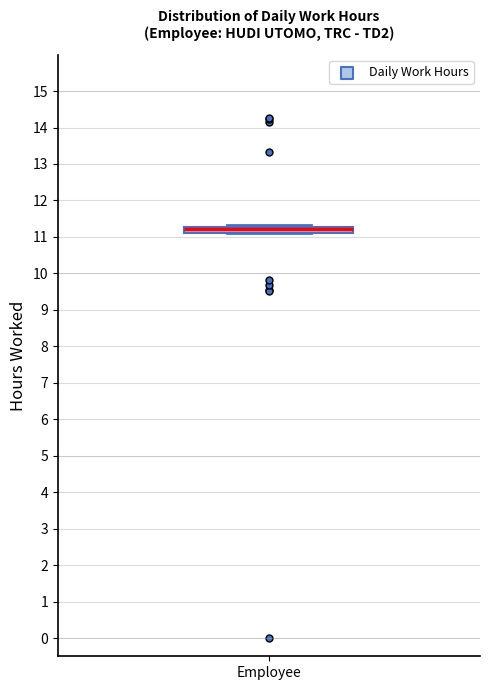

Transcribe this box plot: give where the median line is, the range the box spans, and where the two whiskers end, as read against the y-axis. The values are not printed on the chart, so give them approximately, as read against the axis.

median 11.2 (drawn on the box's upper edge), box 11.1 to 11.3, whiskers 11.1 to 11.3 (just above the box's upper edge)